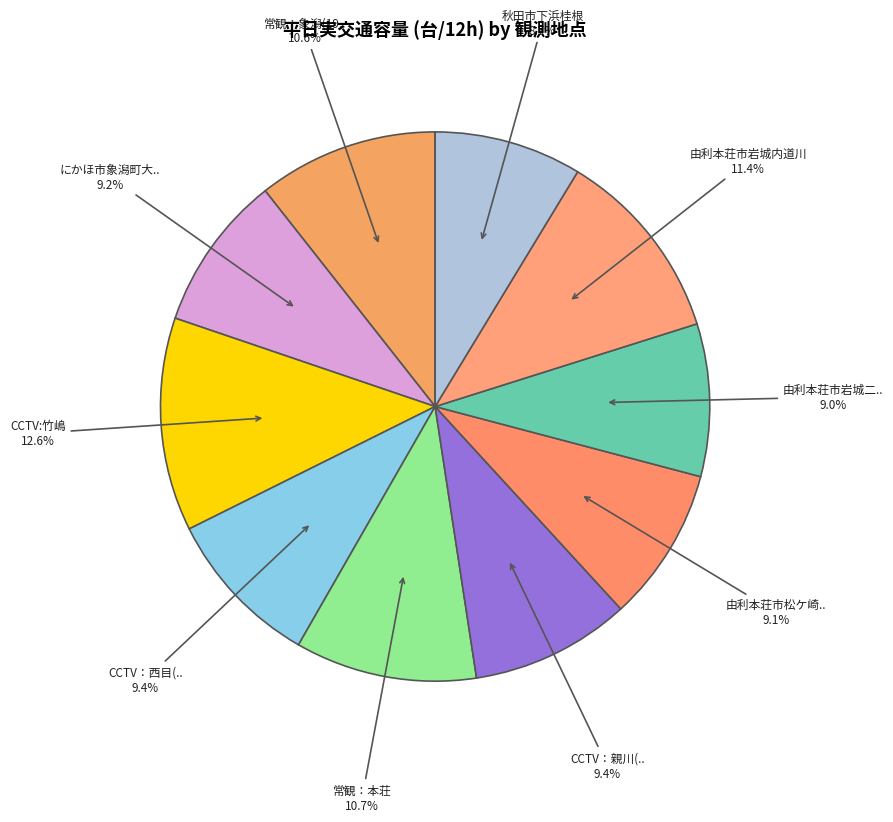

Count the number of slices in the pie.

10